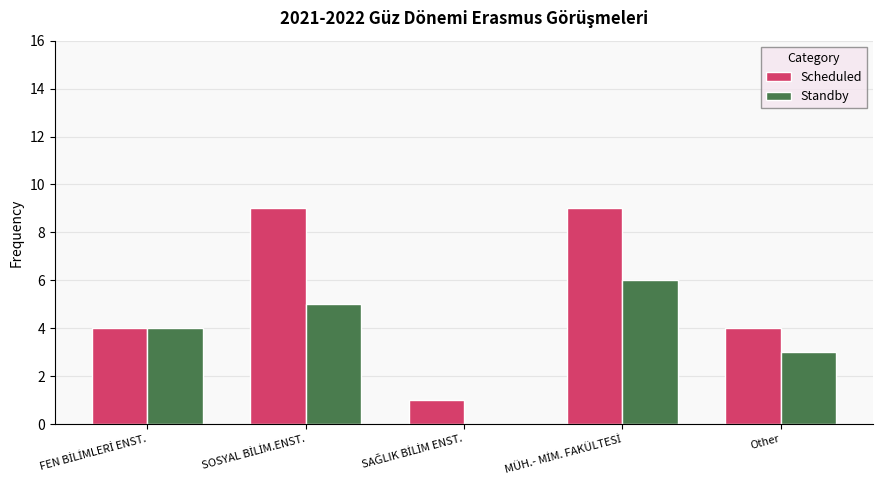

True or false: Scheduled has a value of 4 at Other.

True